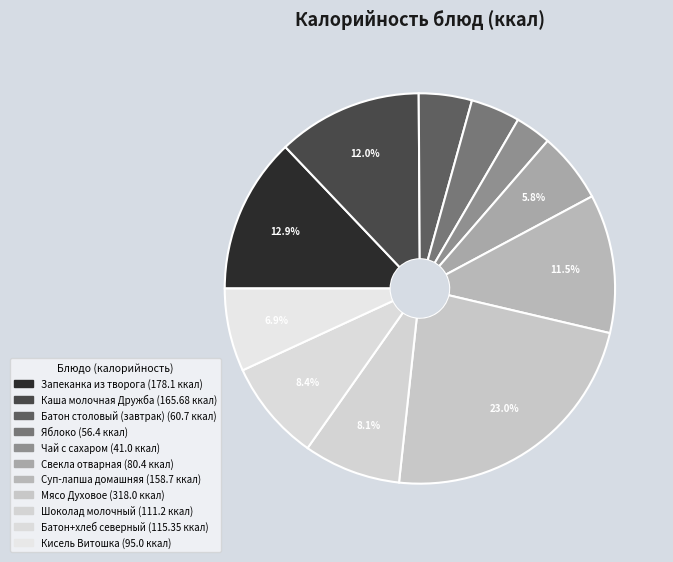

How many slices are in this pie chart?

11